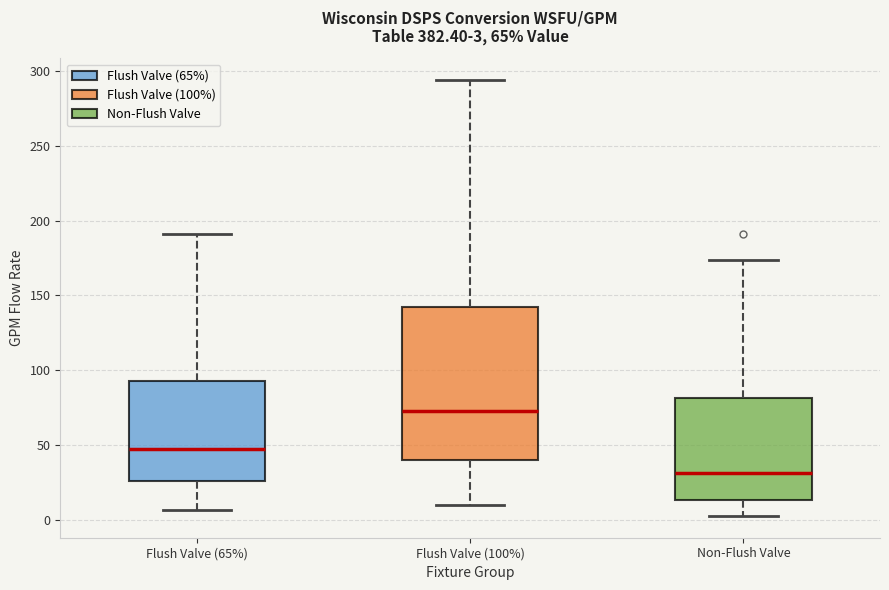

Which box's median line is the lowest?

Non-Flush Valve